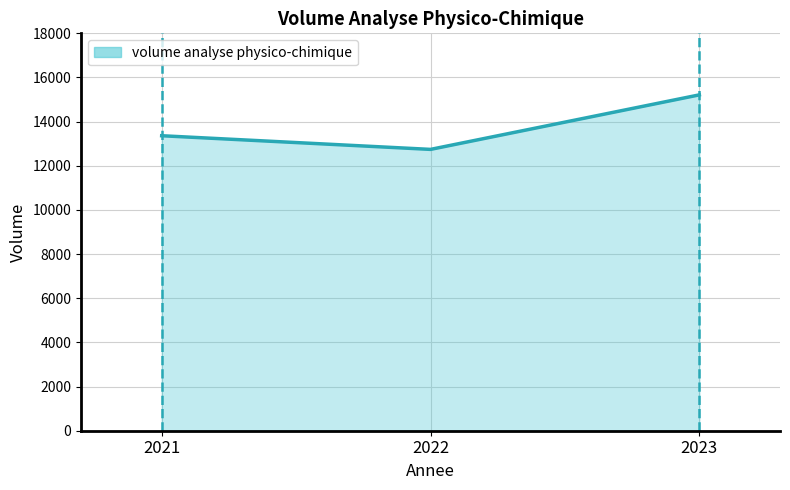

Read the value at 2022, to the nearest 50.

12750